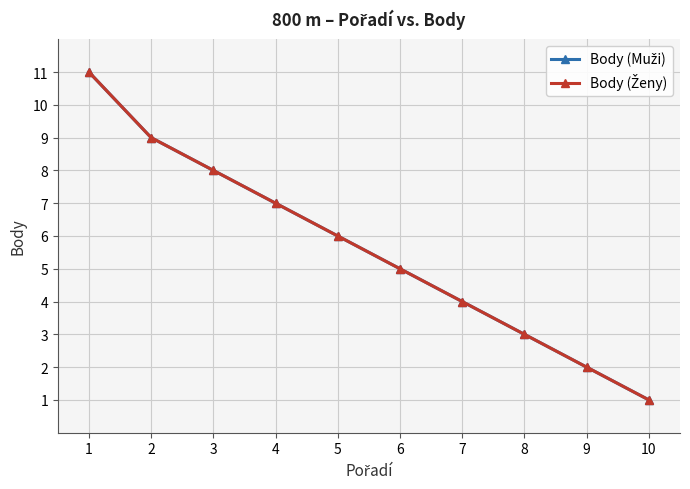

Rank the categories by Body (Ženy) value from lowest to highest.

10, 9, 8, 7, 6, 5, 4, 3, 2, 1